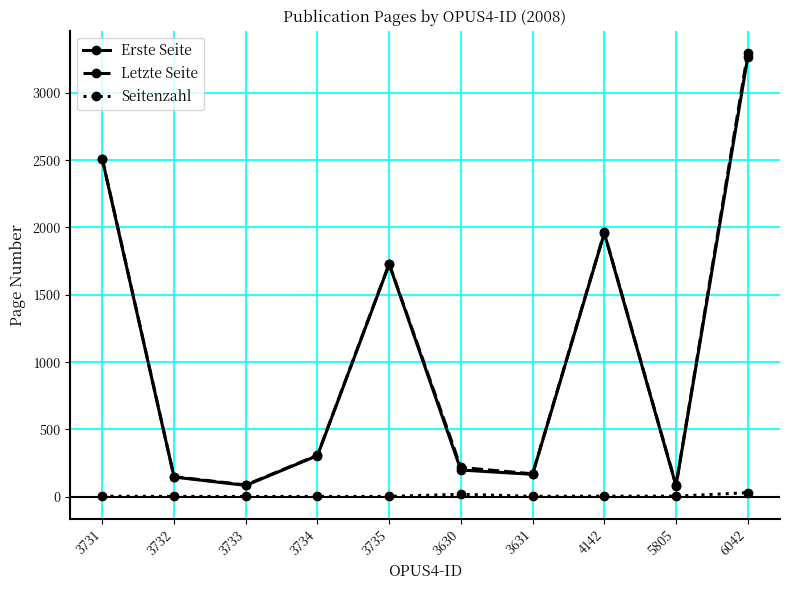

At which label does Letzte Seite first exceed 309?

3731